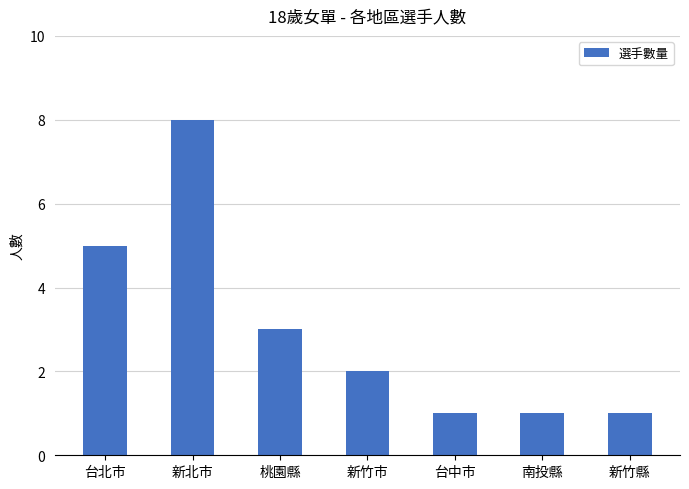

The chart shows a value of 2 at 台北市. True or false?

False